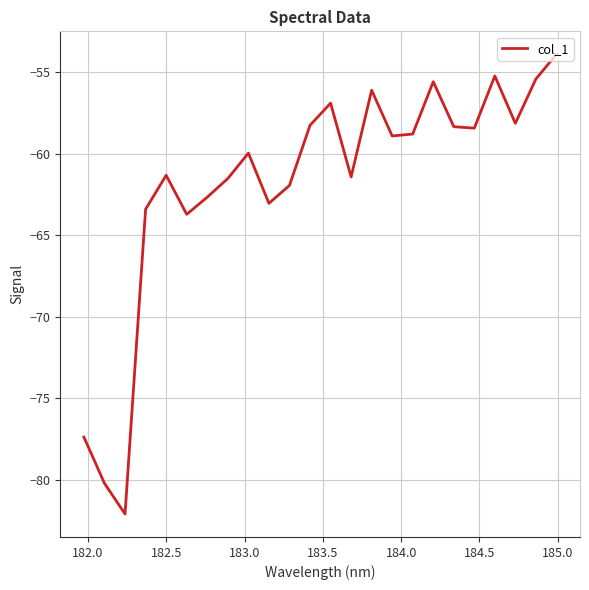

How many lines are shown in the chart?

1